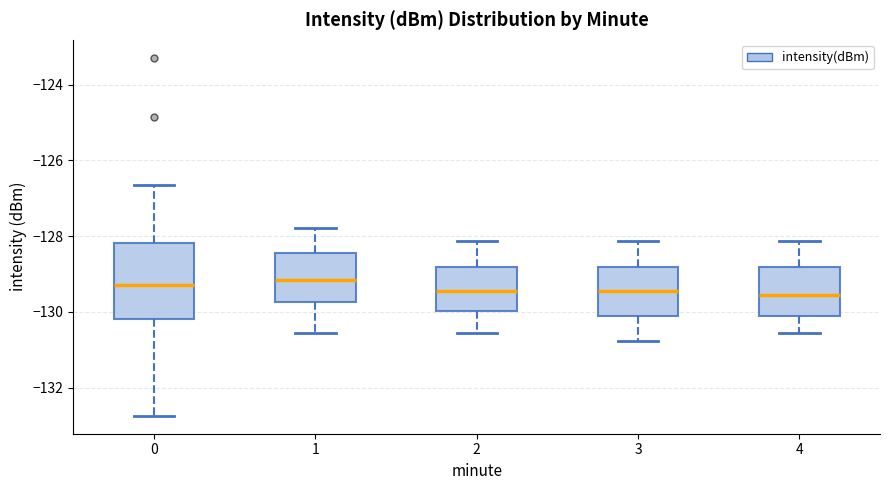

Where is the lower edge of the box at x = 2 on the y-axis? The values are not printed on the chart, so give them approximately, as read against the axis.

-130.0